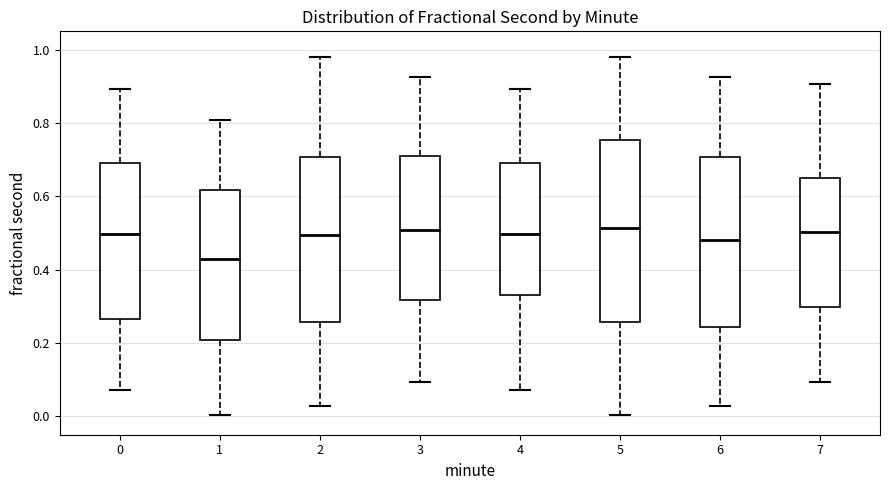

Reading left to right, transcribe this box plot: for each box, give where its median line is, the range the box spans, and where its two whiskers end, as read against the y-axis. The values are not printed on the chart, so give them approximately, as read against the axis.

0: median 0.50, box 0.26 to 0.68, whiskers 0.08 to 0.90
1: median 0.42, box 0.20 to 0.62, whiskers 0.00 to 0.80
2: median 0.50, box 0.26 to 0.70, whiskers 0.02 to 0.98
3: median 0.50, box 0.32 to 0.72, whiskers 0.10 to 0.92
4: median 0.50, box 0.34 to 0.68, whiskers 0.08 to 0.90
5: median 0.52, box 0.26 to 0.76, whiskers 0.00 to 0.98
6: median 0.48, box 0.24 to 0.70, whiskers 0.02 to 0.92
7: median 0.50, box 0.30 to 0.66, whiskers 0.10 to 0.90